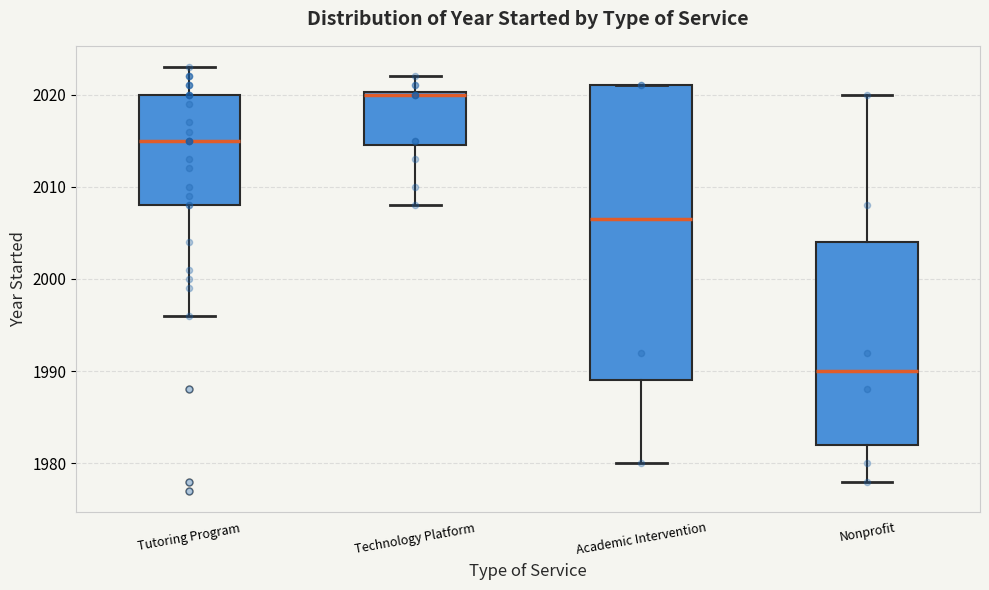

Where does the lower whisker of the box for Nonprofit end on the y-axis? The values are not printed on the chart, so give them approximately, as read against the axis.

1978